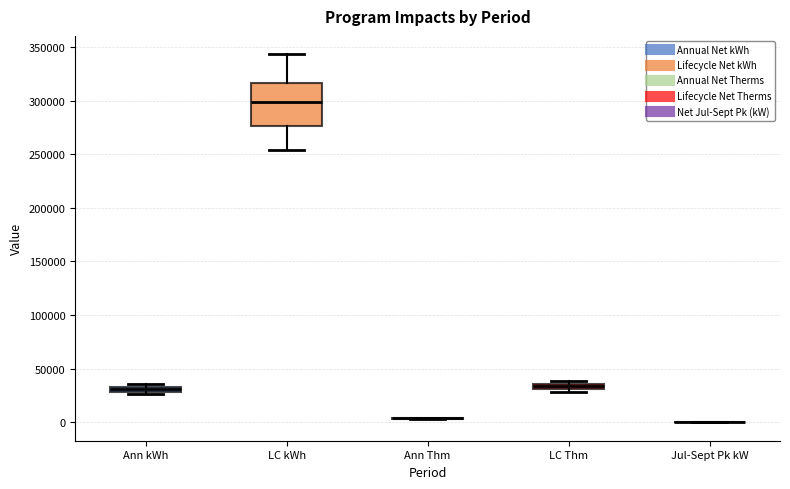

Which box is the tallest, from its lower edge to its upper edge?

LC kWh